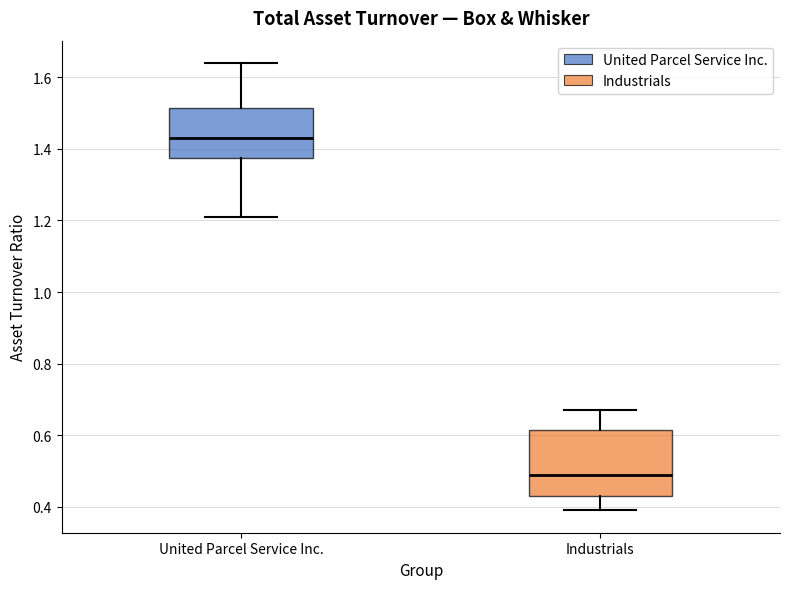

Which box is the tallest, from its lower edge to its upper edge?

Industrials